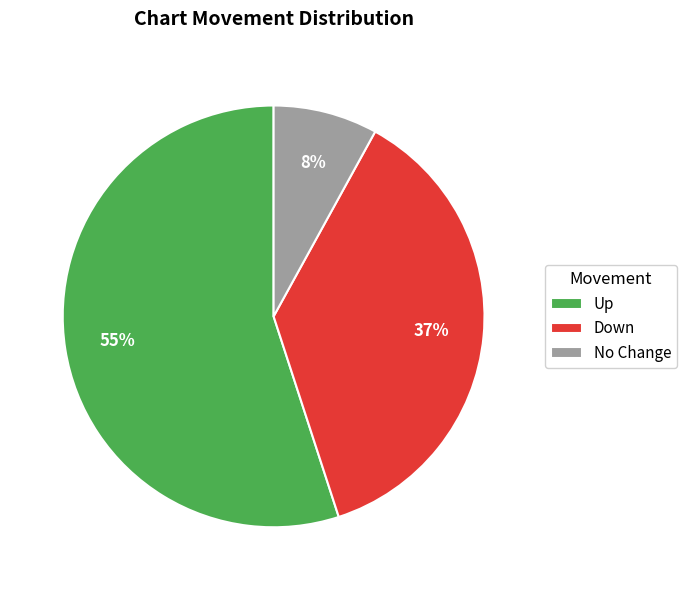

What percentage is the Up slice, to the nearest percent?

55%